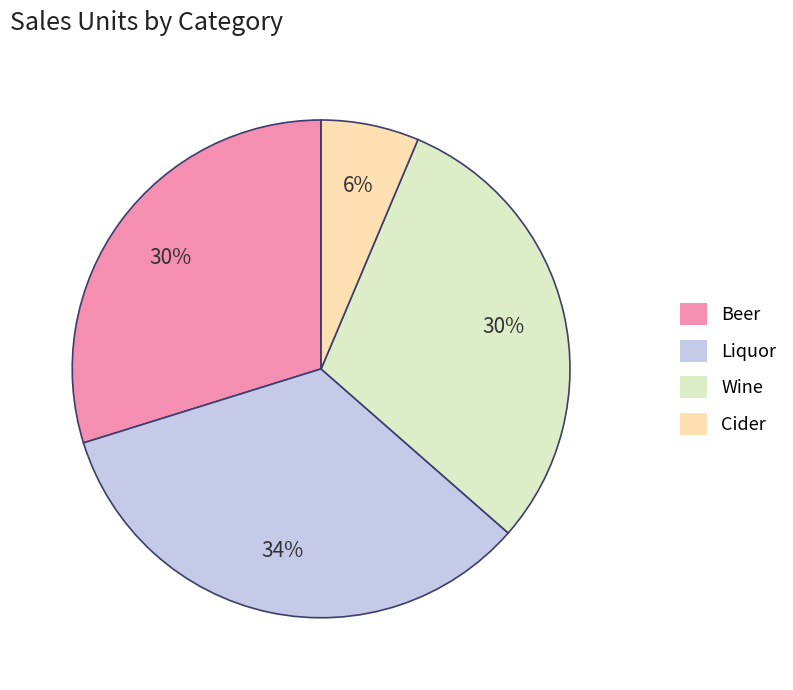

Do Beer and Wine together represent more than half of the pie?

Yes